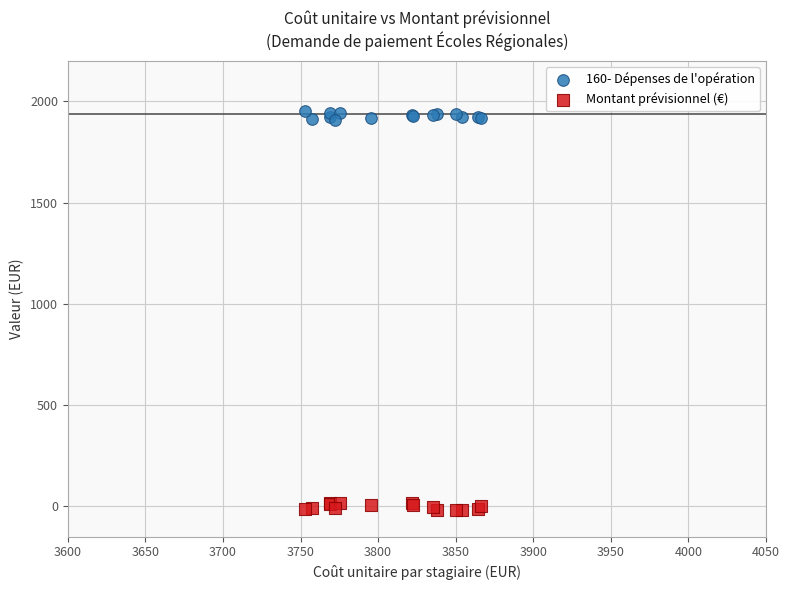

Which series reaches the minimum Y coordinate?

Montant prévisionnel (€)